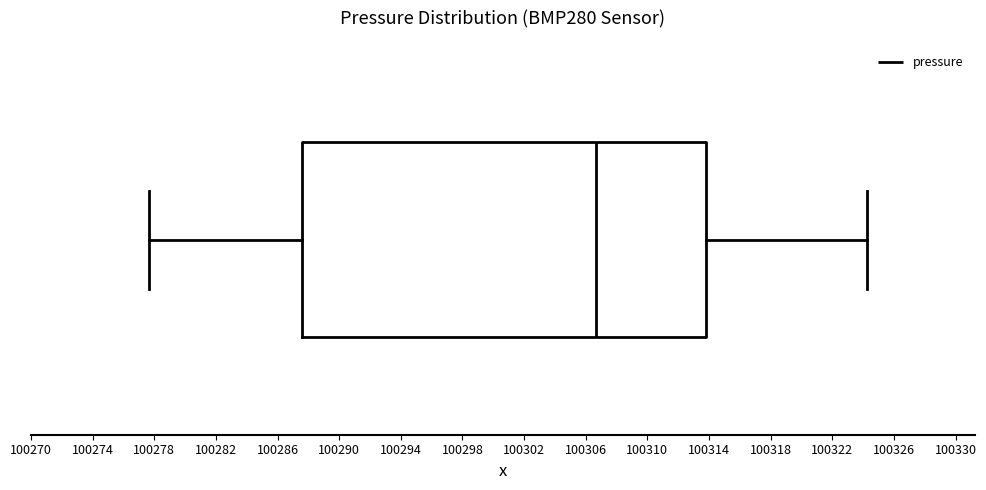

Read this box plot against the x-axis: the position of the median line, the range covered by the box, and the ends of both whiskers. The values are not printed on the chart, so give them approximately, as read against the axis.

median 100306.5, box 100287.5 to 100314.0, whiskers 100277.5 to 100324.5